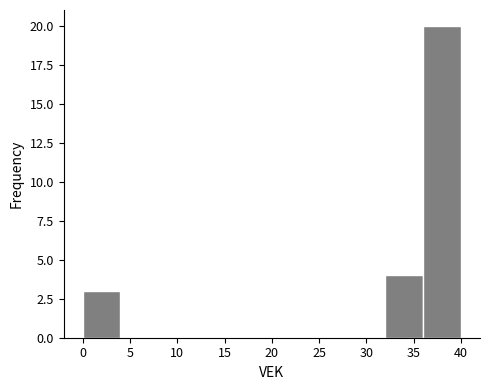

Reading left to right, list every bar in this chart as the range it spans on the x-axis followed by its height. The values are not printed on the chart, so give them approximately, as read against the axis.

0 to 4: 3
4 to 8: 0
8 to 12: 0
12 to 16: 0
16 to 20: 0
20 to 24: 0
24 to 28: 0
28 to 32: 0
32 to 36: 4
36 to 40: 20